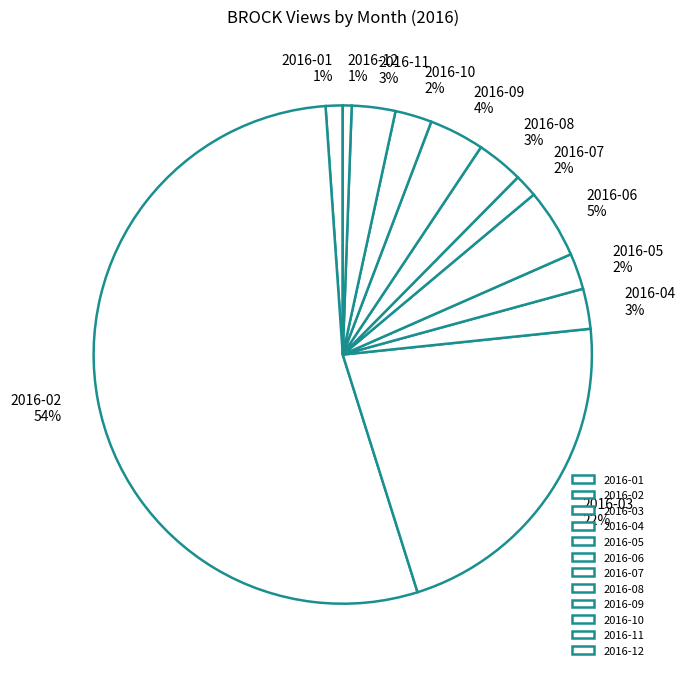

To the nearest percent, what is the difference between the 2016-06 and 2016-11 slice percentages?

2%